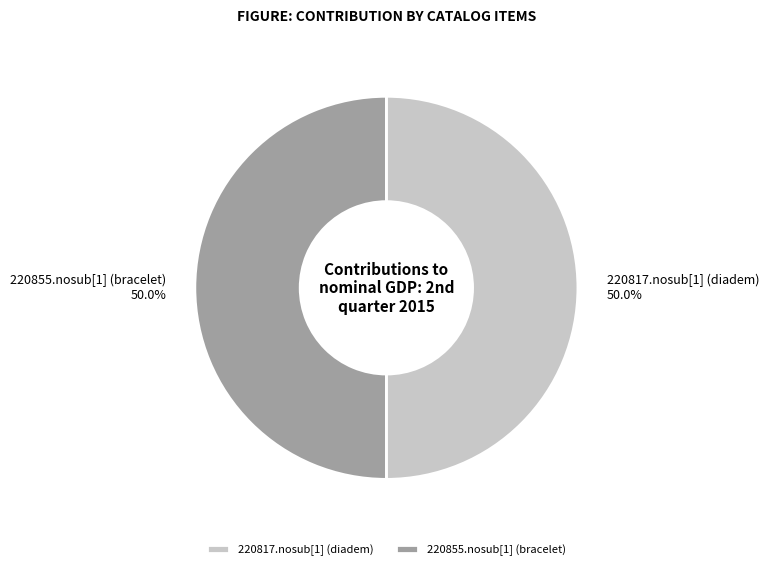

What is the ratio of the value at 220855.nosub[1] (bracelet) to the value at 220817.nosub[1] (diadem)?

1.0